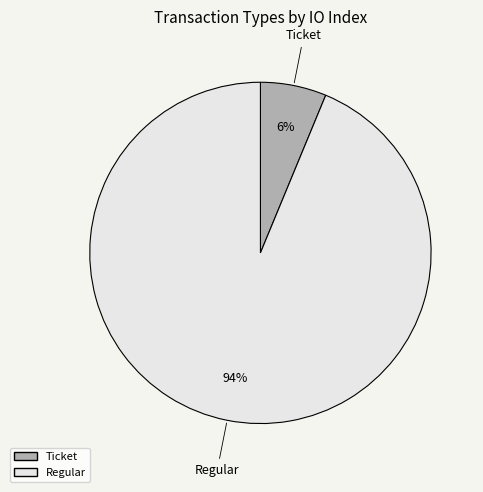

How many slices are in this pie chart?

2